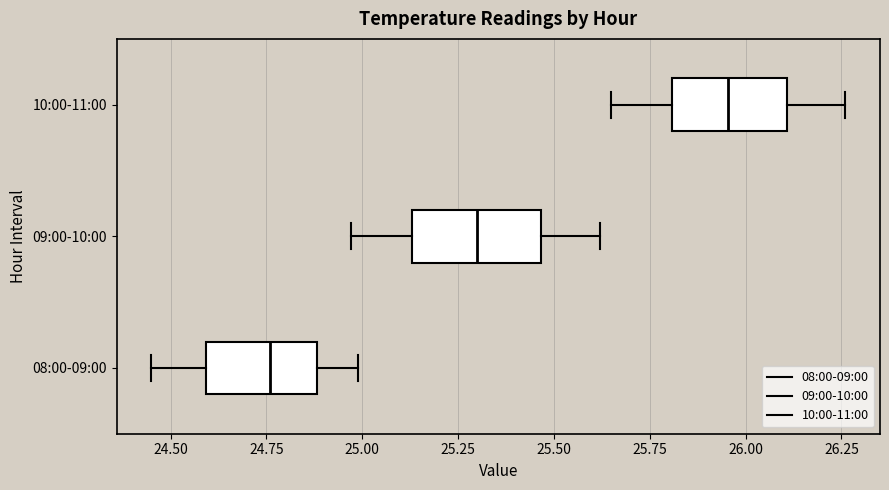

Reading bottom to top, transcribe this box plot: for each box, give where its median line is, the range the box spans, and where its two whiskers end, as read against the x-axis. The values are not printed on the chart, so give them approximately, as read against the axis.

08:00-09:00: median 24.75, box 24.60 to 24.90, whiskers 24.45 to 25.00
09:00-10:00: median 25.30, box 25.15 to 25.45, whiskers 24.95 to 25.60
10:00-11:00: median 25.95, box 25.80 to 26.10, whiskers 25.65 to 26.25